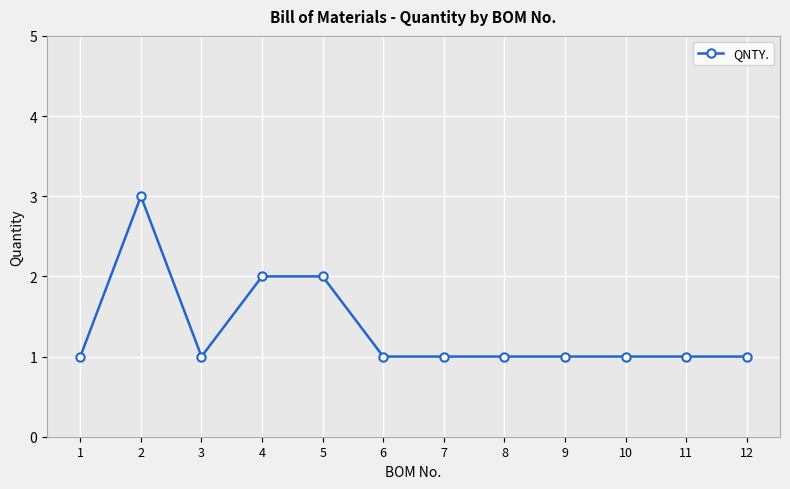

Where is the first local minimum?

3